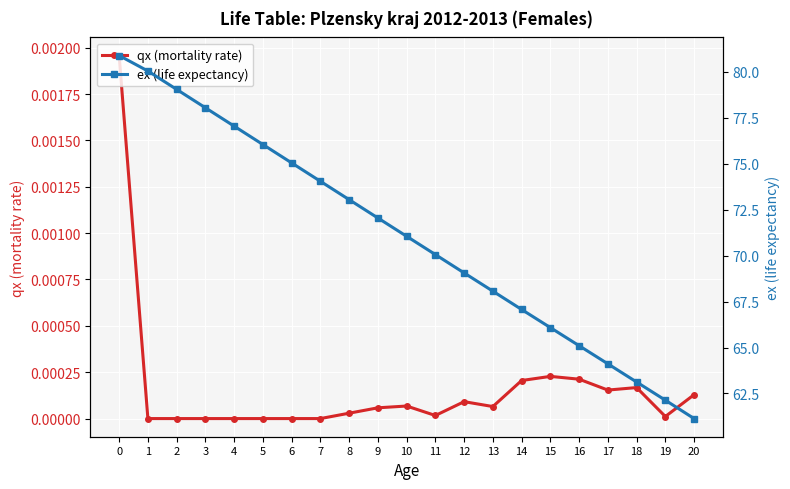

Reading left to right, what are all the values shown in this chart?

qx (mortality rate): 0=0.0	1=0.0	2=0.0	3=0.0	4=0.0	5=0.0	6=0.0	7=0.0	8=0.0	9=0.0	10=0.0	11=0.0	12=0.0	13=0.0	14=0.0	15=0.0	16=0.0	17=0.0	18=0.0	19=0.0	20=0.0
ex (life expectancy): 0=80.9	1=80.0	2=79.0	3=78.0	4=77.0	5=76.0	6=75.0	7=74.0	8=73.0	9=72.1	10=71.1	11=70.1	12=69.1	13=68.1	14=67.1	15=66.1	16=65.1	17=64.1	18=63.1	19=62.1	20=61.1